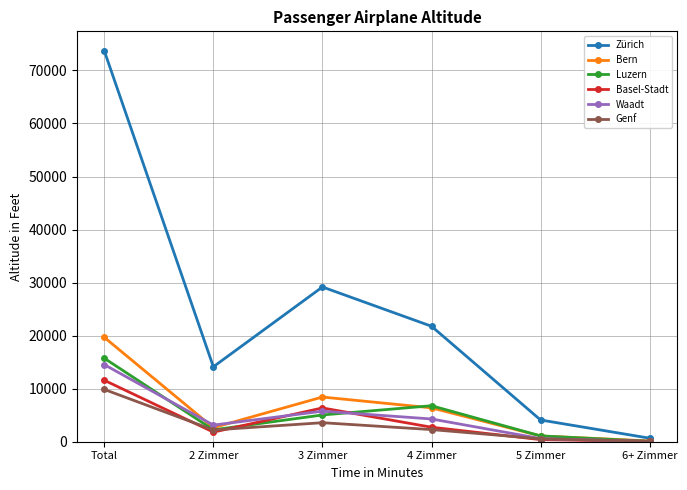

At how many categories does at least one series exceed 15506?

3